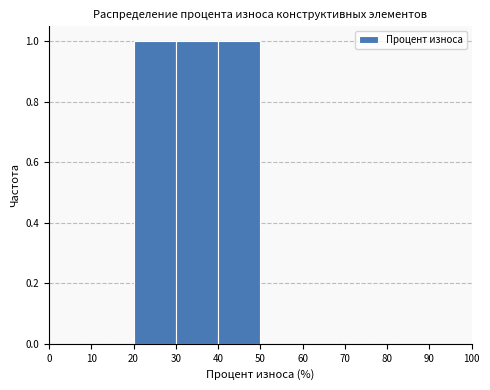

Reading left to right, list every bar in this chart as the range it spans on the x-axis followed by its height. The values are not printed on the chart, so give them approximately, as read against the axis.

0 to 10: 0
10 to 20: 0
20 to 30: 1
30 to 40: 1
40 to 50: 1
50 to 60: 0
60 to 70: 0
70 to 80: 0
80 to 90: 0
90 to 100: 0